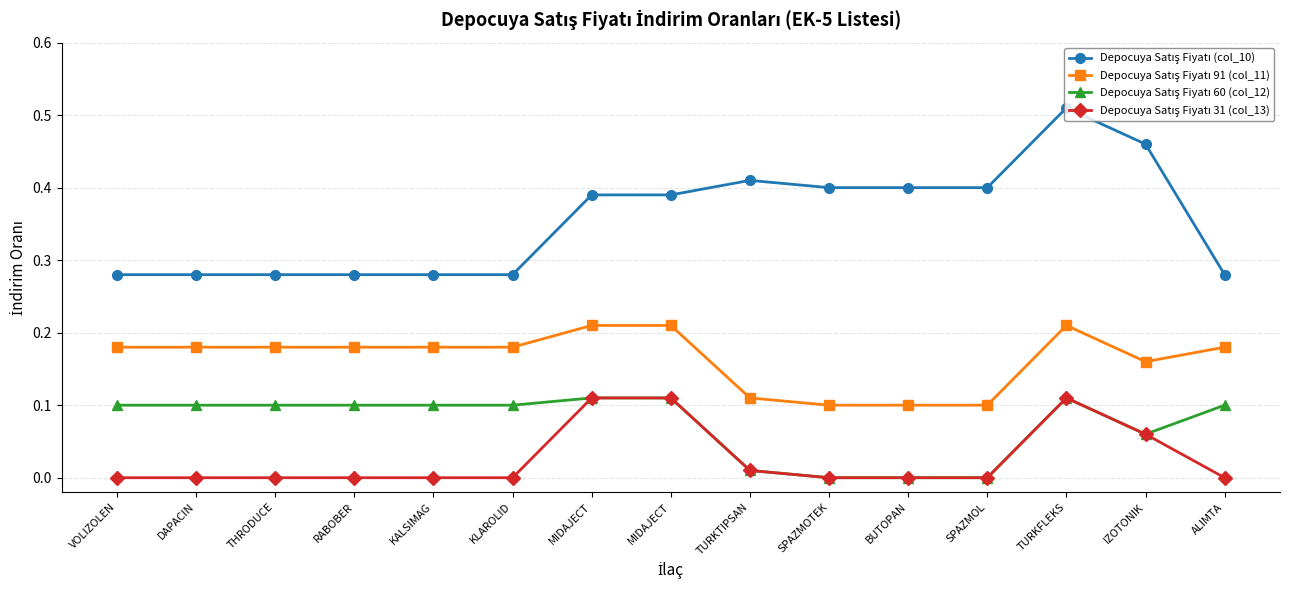

At which category does Depocuya Satış Fiyatı 91 (col_11) reach its first local valley?

IZOTONIK